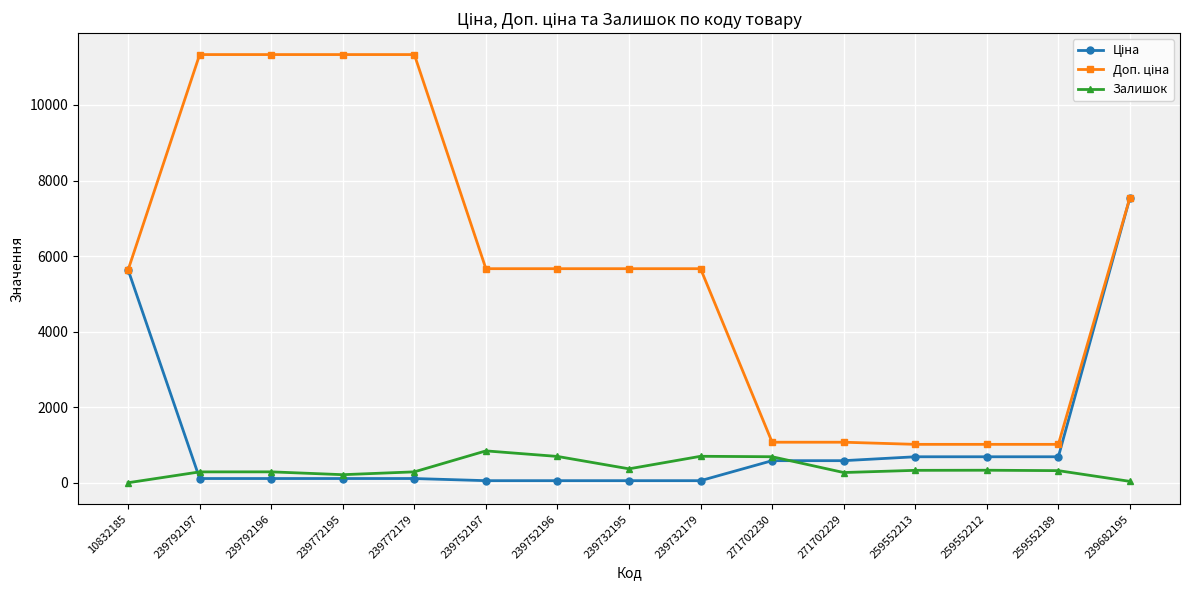

What position from the right is 259552213?

4